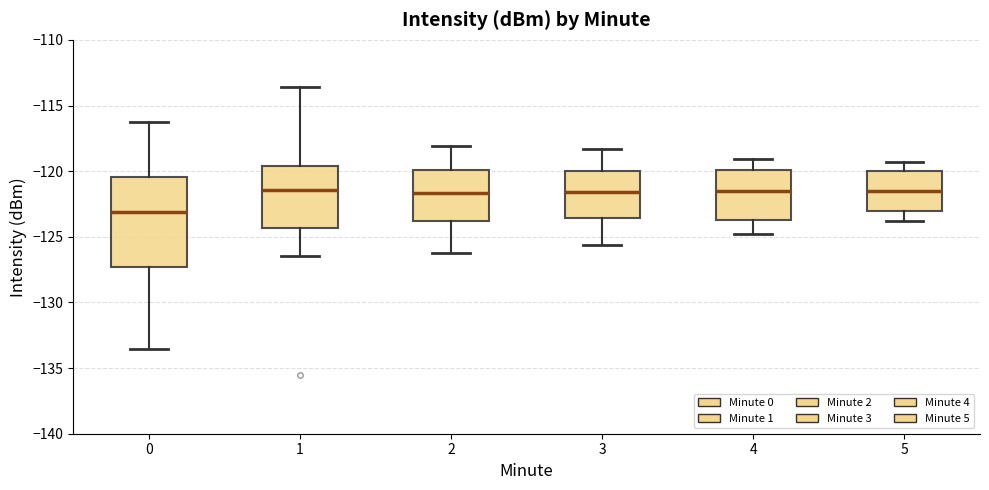

Comparing the boxes themselves (not the whiskers), which one is the tallest?

0